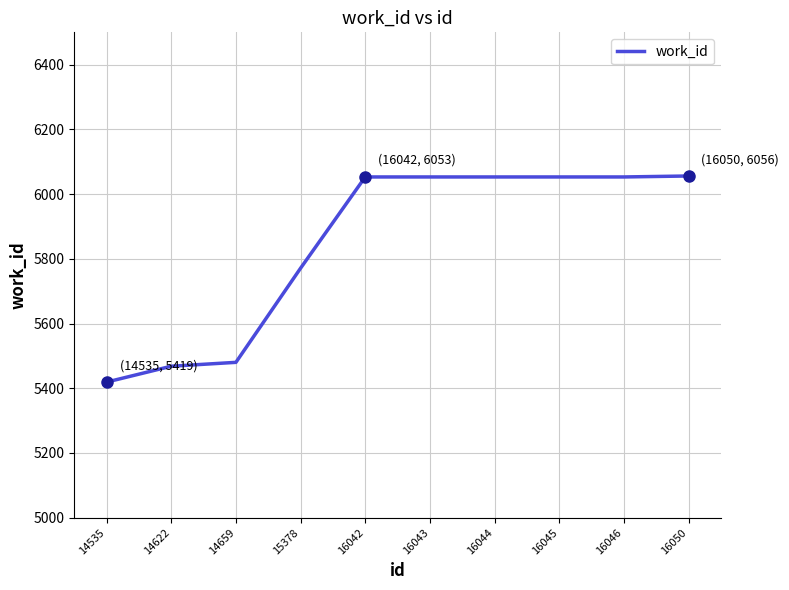

Where is the data nearest to the value 5737?

15378